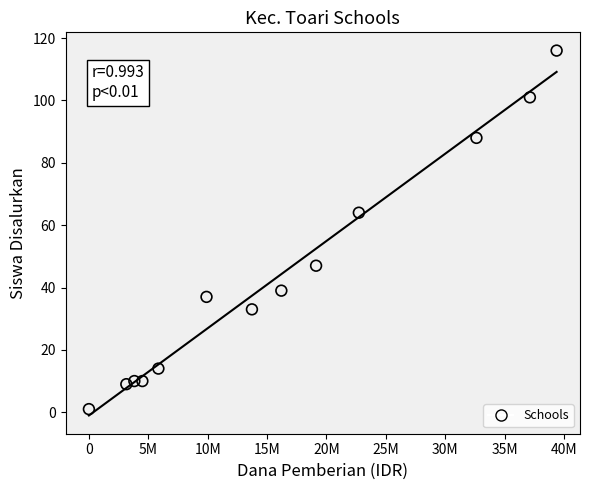

What Y value in the scatter plot is closest to 58?

64